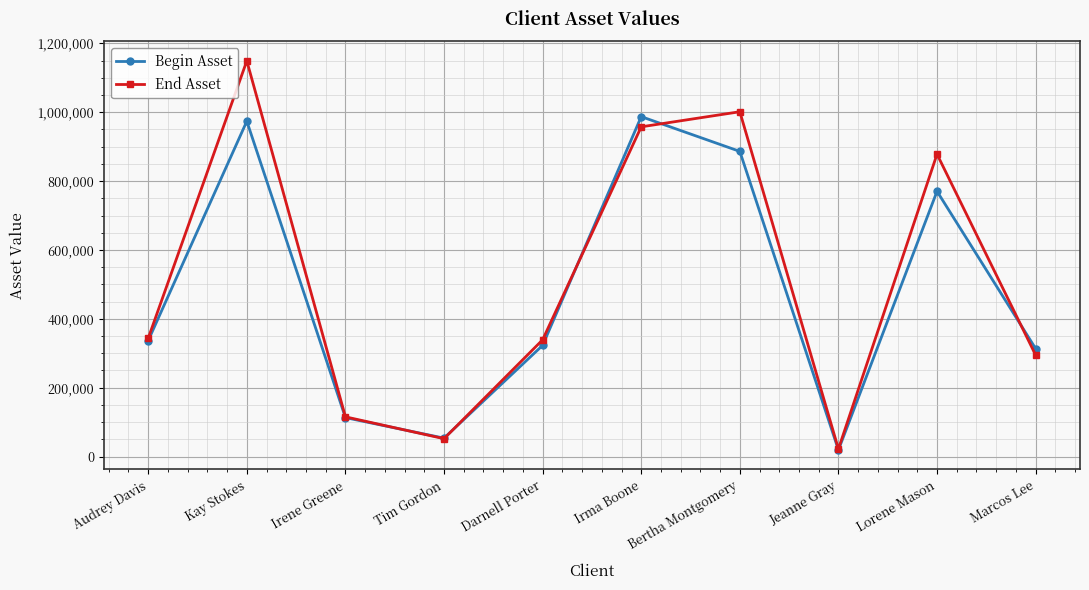

What is the value of the End Asset point at the 4th from the left?

51773